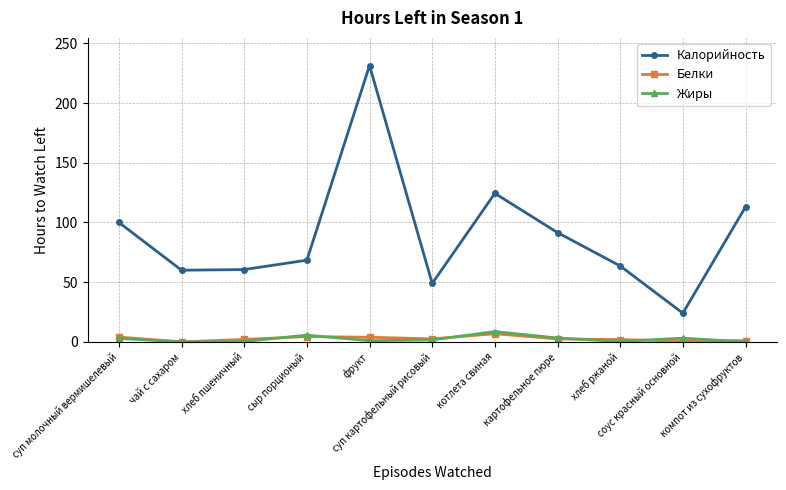

Which series has the widest spread of values?

Калорийность